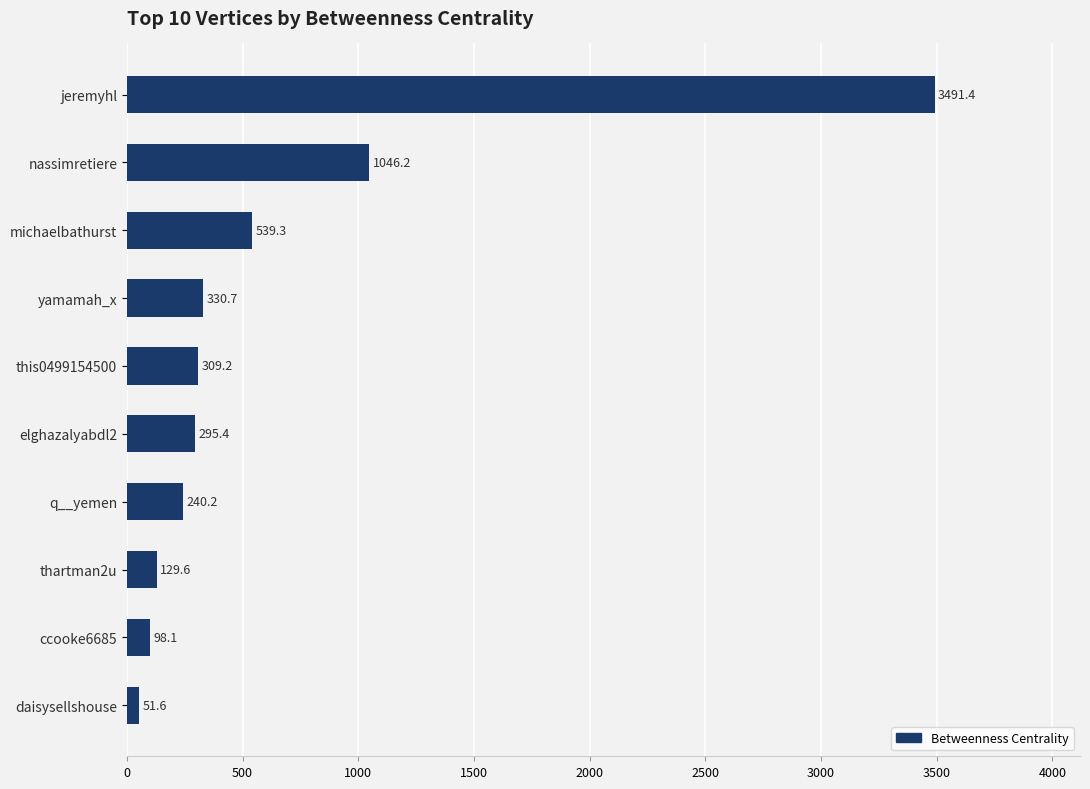

Does the chart contain any negative values?

No